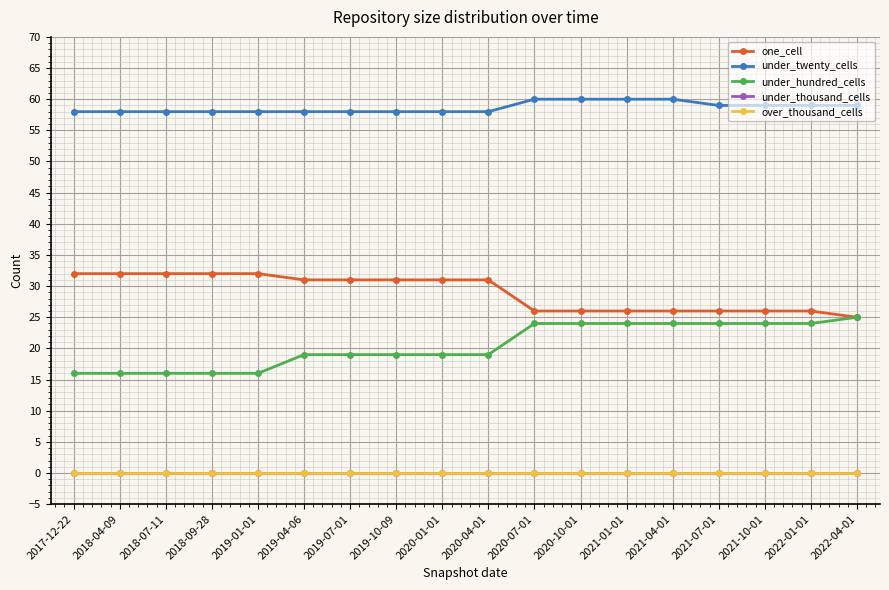

True or false: under_twenty_cells and under_hundred_cells intersect in this chart.

False